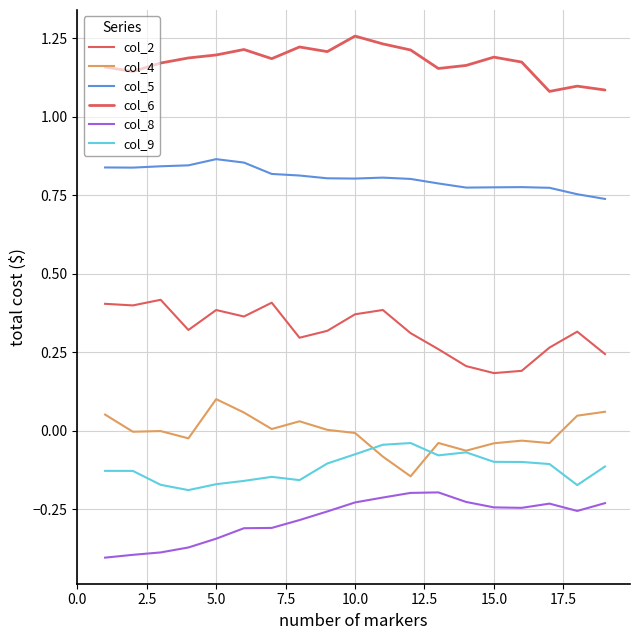

Reading left to right, transcribe all the data shown in this chart.

col_2: 0.4	0.4	0.4	0.3	0.4	0.4	0.4	0.3	0.3	0.4	0.4	0.3	0.3	0.2	0.2	0.2	0.3	0.3	0.2
col_4: 0.1	-0.0	-0.0	-0.0	0.1	0.1	0.0	0.0	0.0	-0.0	-0.1	-0.1	-0.0	-0.1	-0.0	-0.0	-0.0	0.0	0.1
col_5: 0.8	0.8	0.8	0.8	0.9	0.9	0.8	0.8	0.8	0.8	0.8	0.8	0.8	0.8	0.8	0.8	0.8	0.8	0.7
col_6: 1.2	1.1	1.2	1.2	1.2	1.2	1.2	1.2	1.2	1.3	1.2	1.2	1.2	1.2	1.2	1.2	1.1	1.1	1.1
col_8: -0.4	-0.4	-0.4	-0.4	-0.3	-0.3	-0.3	-0.3	-0.3	-0.2	-0.2	-0.2	-0.2	-0.2	-0.2	-0.2	-0.2	-0.3	-0.2
col_9: -0.1	-0.1	-0.2	-0.2	-0.2	-0.2	-0.1	-0.2	-0.1	-0.1	-0.0	-0.0	-0.1	-0.1	-0.1	-0.1	-0.1	-0.2	-0.1